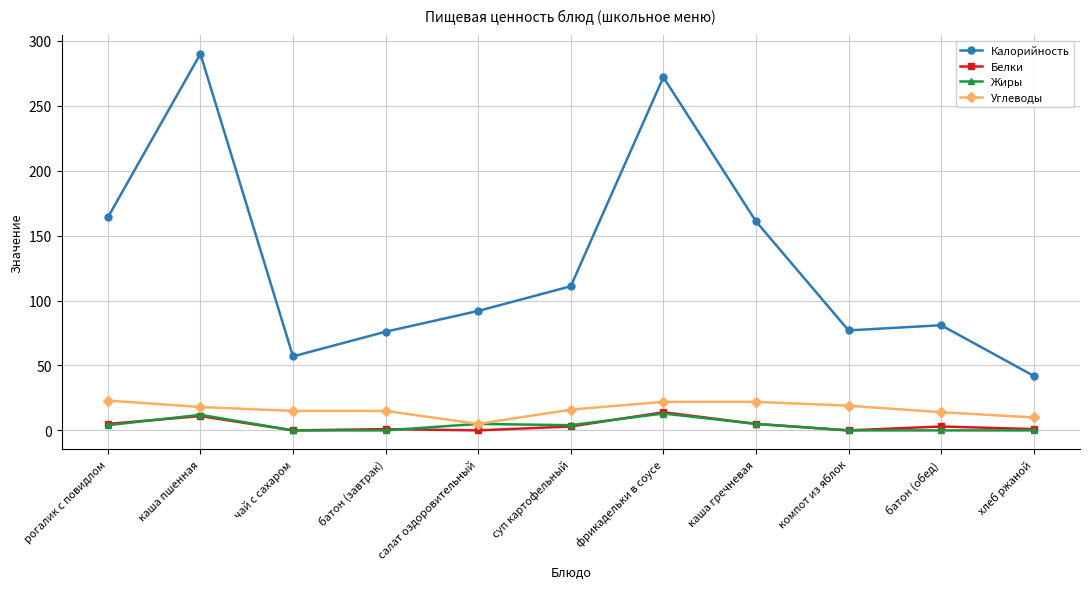

Which series has the widest spread of values?

Калорийность